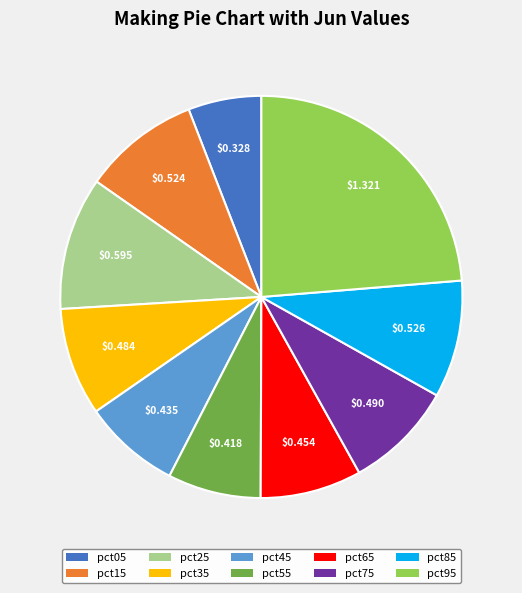

Is there any slice that represents more than half of the pie?

No